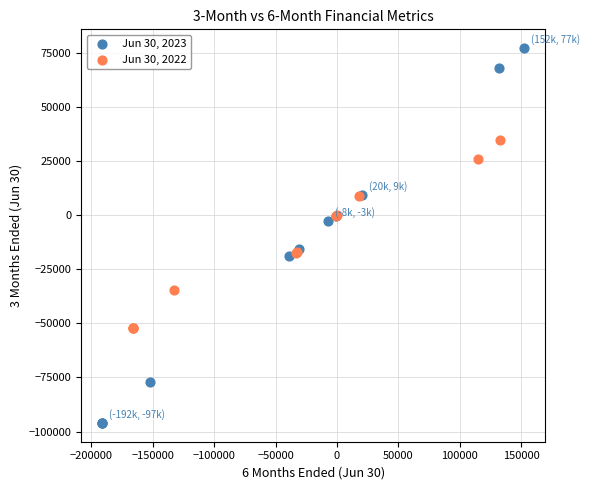

Which series contains the lowest Y value?

Jun 30, 2023